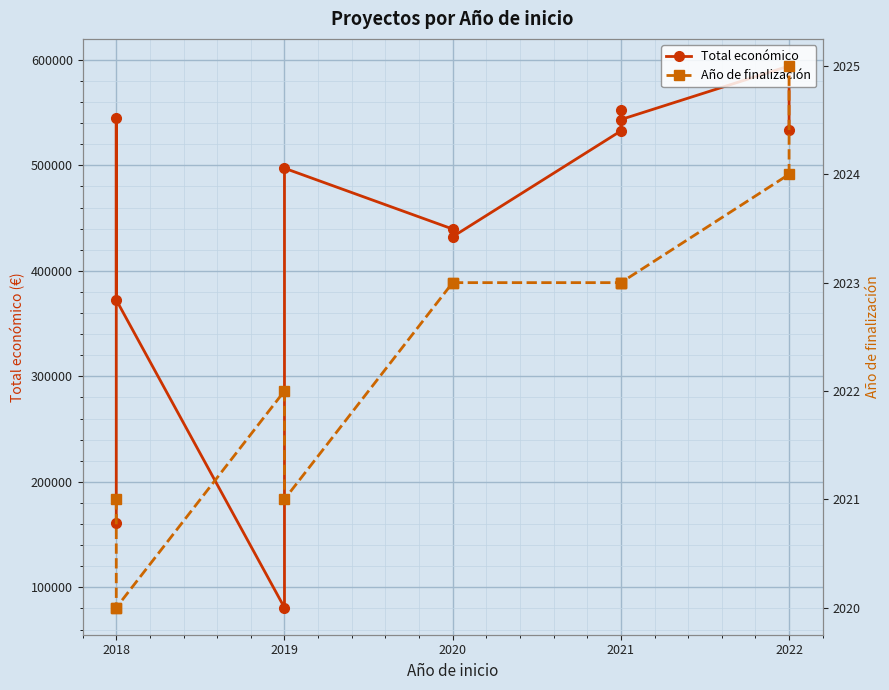

Does the chart display data point markers on the line(s)?

Yes